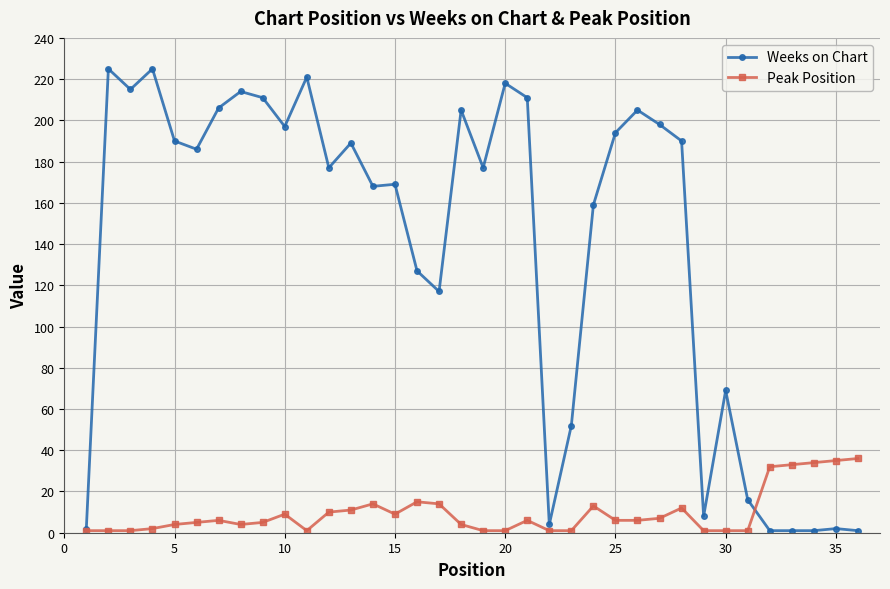

True or false: Peak Position and Weeks on Chart intersect in this chart.

True